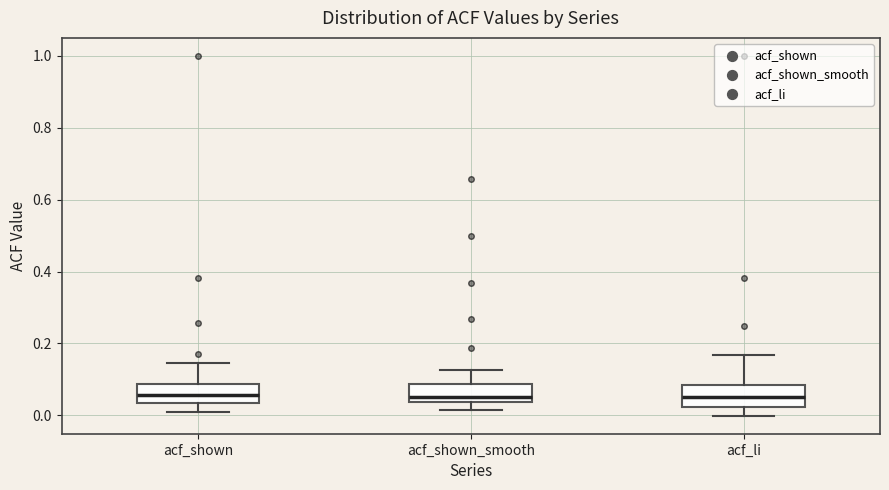

Reading left to right, read every box against the y-axis: the position of its median line, the range the box covers, and the ends of its whiskers. The values are not printed on the chart, so give them approximately, as read against the axis.

acf_shown: median 0.06, box 0.04 to 0.08, whiskers 0.00 to 0.14
acf_shown_smooth: median 0.06, box 0.04 to 0.08, whiskers 0.02 to 0.12
acf_li: median 0.06, box 0.02 to 0.08, whiskers 0.00 to 0.16